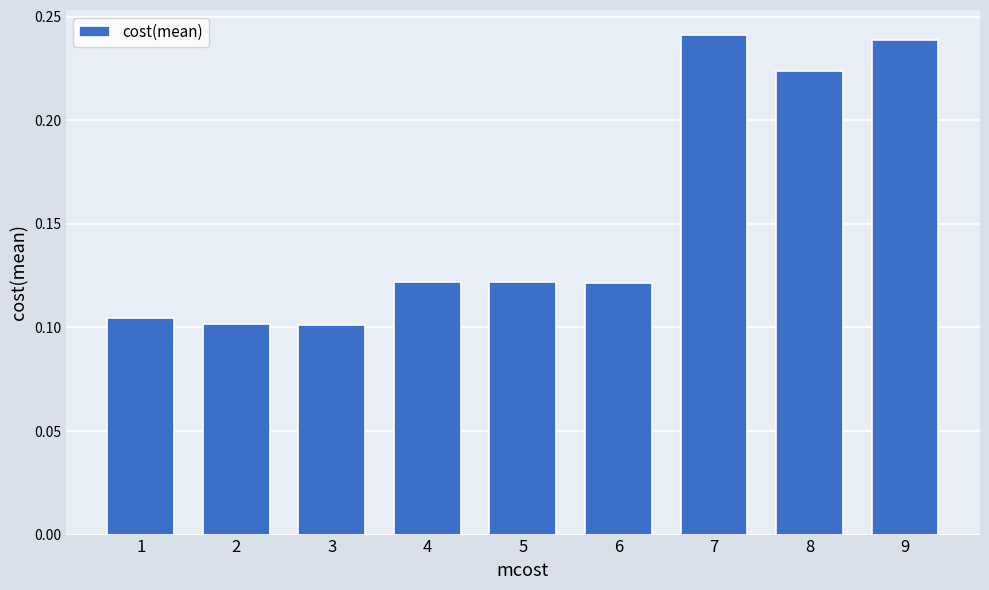

Count the values in the range 0 to 1.

9